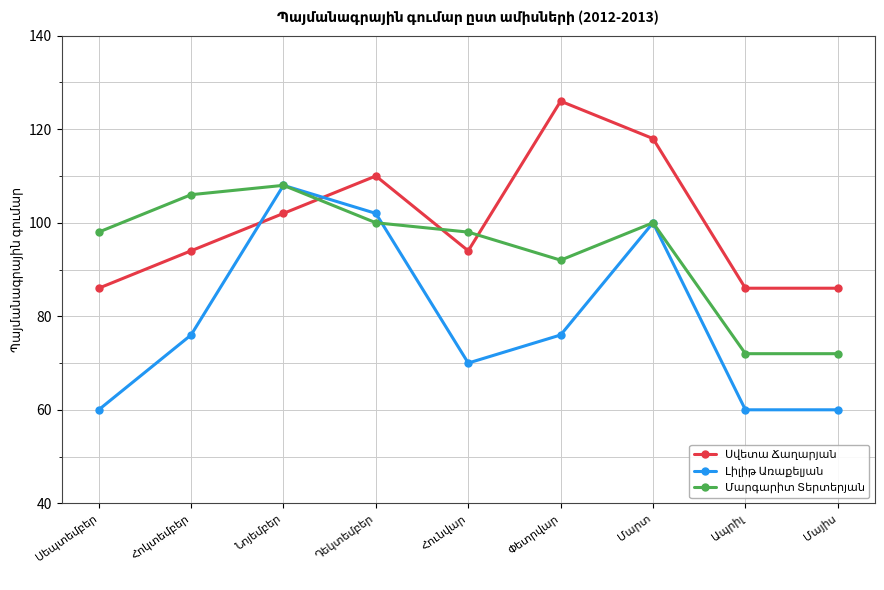

True or false: Մարգարիտ Տերտերյան and Սվետա Ճաղարյան intersect in this chart.

True